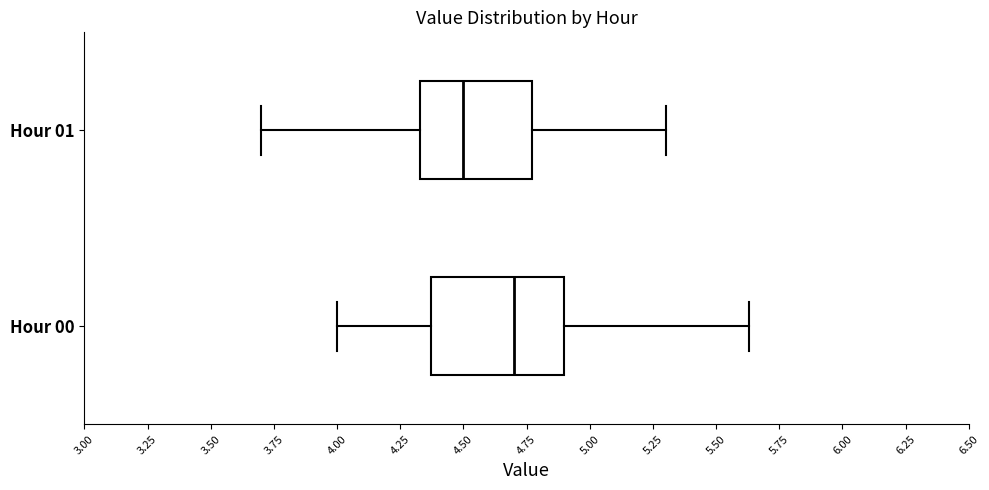

Which box is the widest, from its left edge to its right edge?

Hour 00